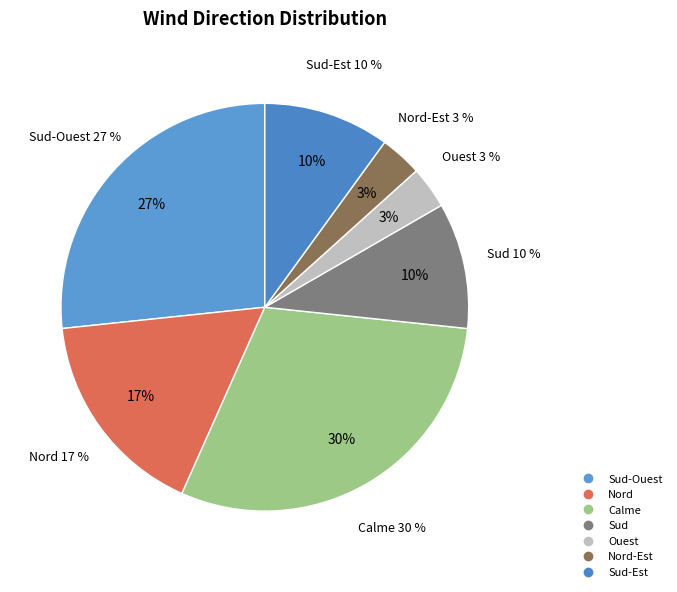

Combined, what portion of the pie is Calme and Sud-Est?

40.0%